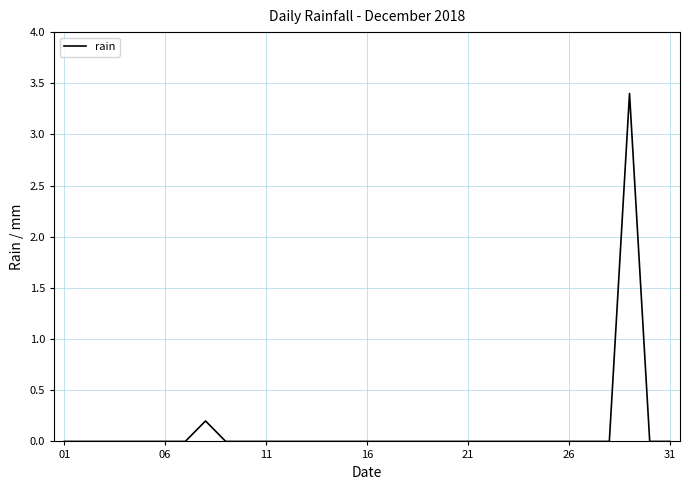

What is the difference between the maximum and minimum values?

3.4